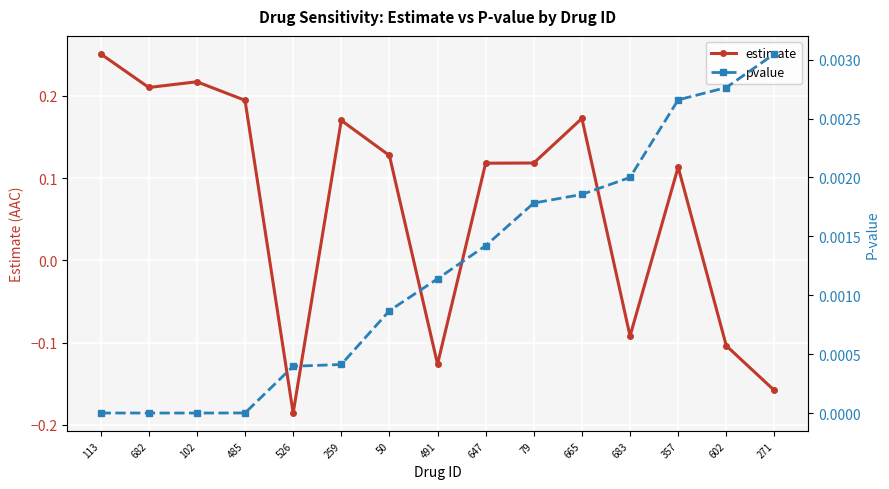

What is the difference between the maximum and minimum values in the estimate series?

0.4